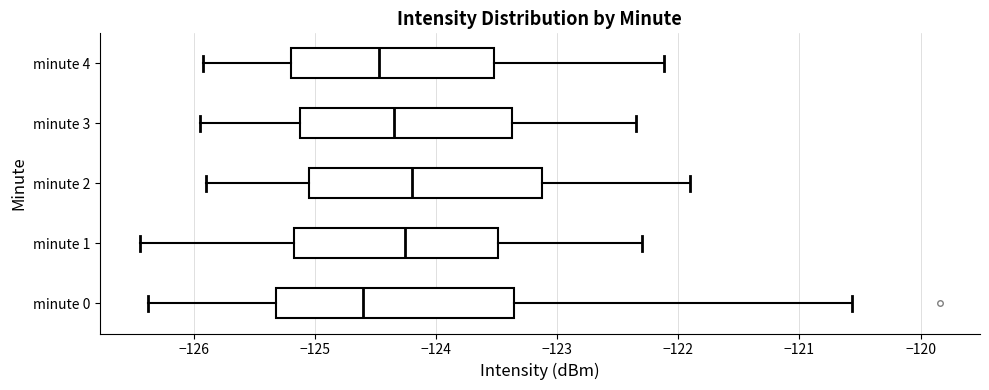

Reading bottom to top, read every box against the x-axis: the position of its median line, the range the box covers, and the ends of its whiskers. The values are not printed on the chart, so give them approximately, as read against the axis.

minute 0: median -124.6, box -125.3 to -123.4, whiskers -126.4 to -120.6
minute 1: median -124.3, box -125.2 to -123.5, whiskers -126.4 to -122.3
minute 2: median -124.2, box -125.0 to -123.1, whiskers -125.9 to -121.9
minute 3: median -124.3, box -125.1 to -123.4, whiskers -125.9 to -122.3
minute 4: median -124.5, box -125.2 to -123.5, whiskers -125.9 to -122.1